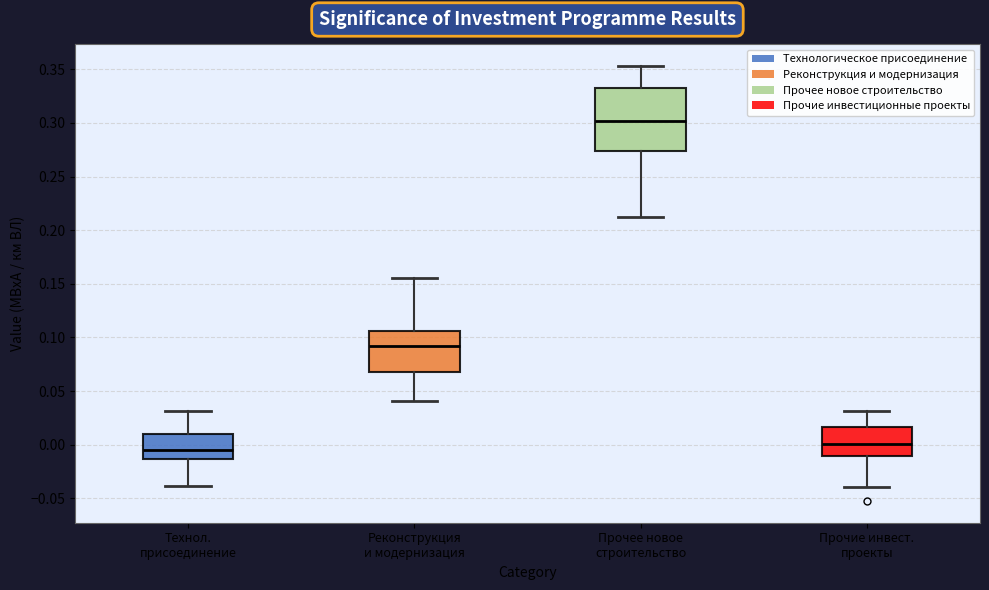

Which box's median line is the highest?

Прочее новое строительство